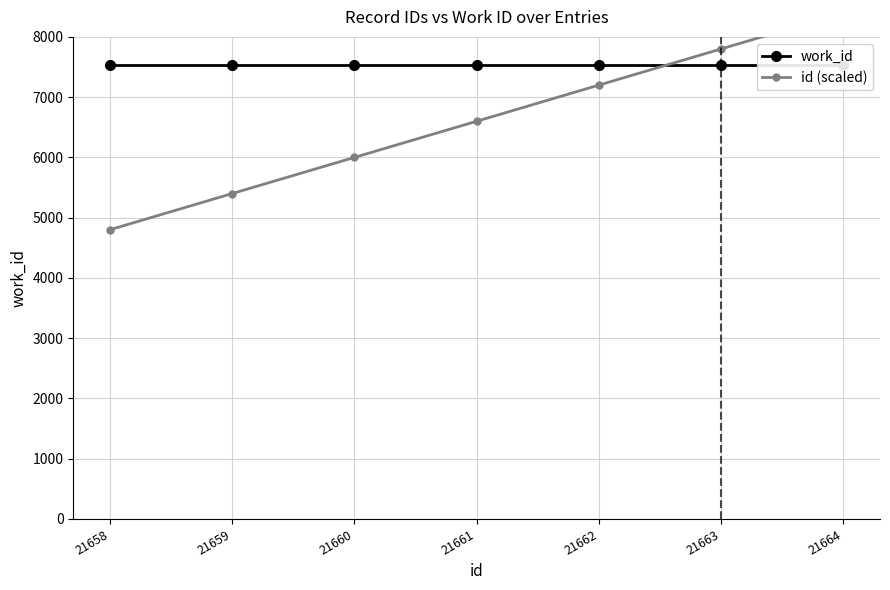

What is the total value across all series at 21659?

12940